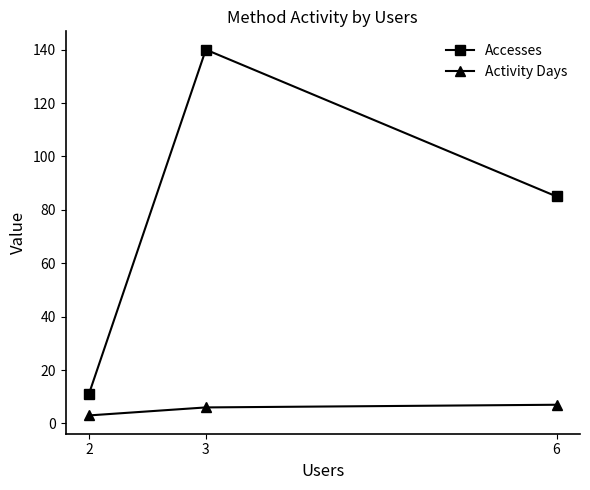

What are all the series names shown in the legend?

Accesses, Activity Days